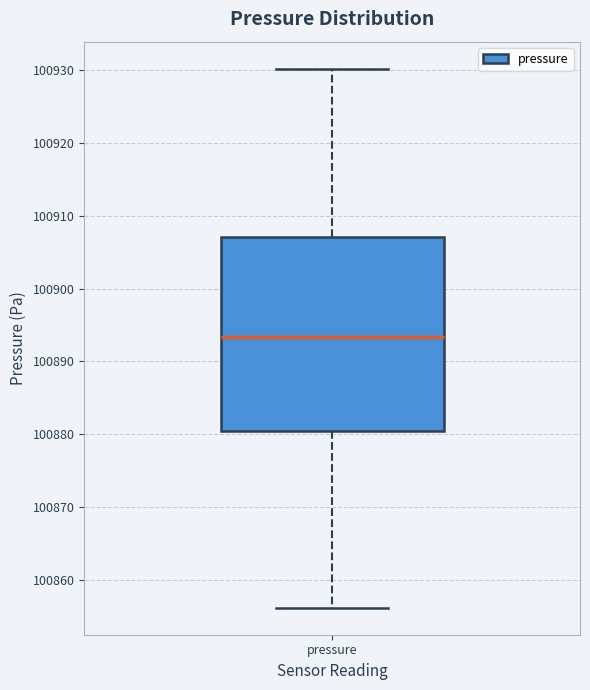

Read this box plot against the y-axis: the position of the median line, the range covered by the box, and the ends of both whiskers. The values are not printed on the chart, so give them approximately, as read against the axis.

median 100893, box 100880 to 100907, whiskers 100856 to 100930